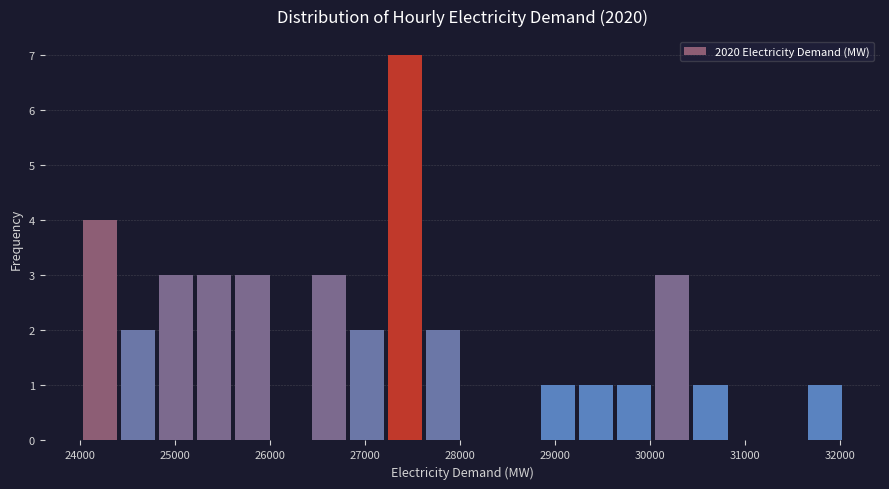

Reading left to right, transcribe this chart: for each bar, give the range it covers on the x-axis and its height. Neither the bar edges nor the heights are printed on the chart, so give them approximately, as read against the axes.

24000 to 24400: 4
24400 to 24800: 2
24800 to 25200: 3
25200 to 25600: 3
25600 to 26000: 3
26000 to 26400: 0
26400 to 26800: 3
26800 to 27200: 2
27200 to 27600: 7
27600 to 28000: 2
28000 to 28400: 0
28400 to 28800: 0
28800 to 29200: 1
29200 to 29600: 1
29600 to 30000: 1
30000 to 30400: 3
30400 to 30800: 1
30800 to 31200: 0
31200 to 31600: 0
31600 to 32000: 1